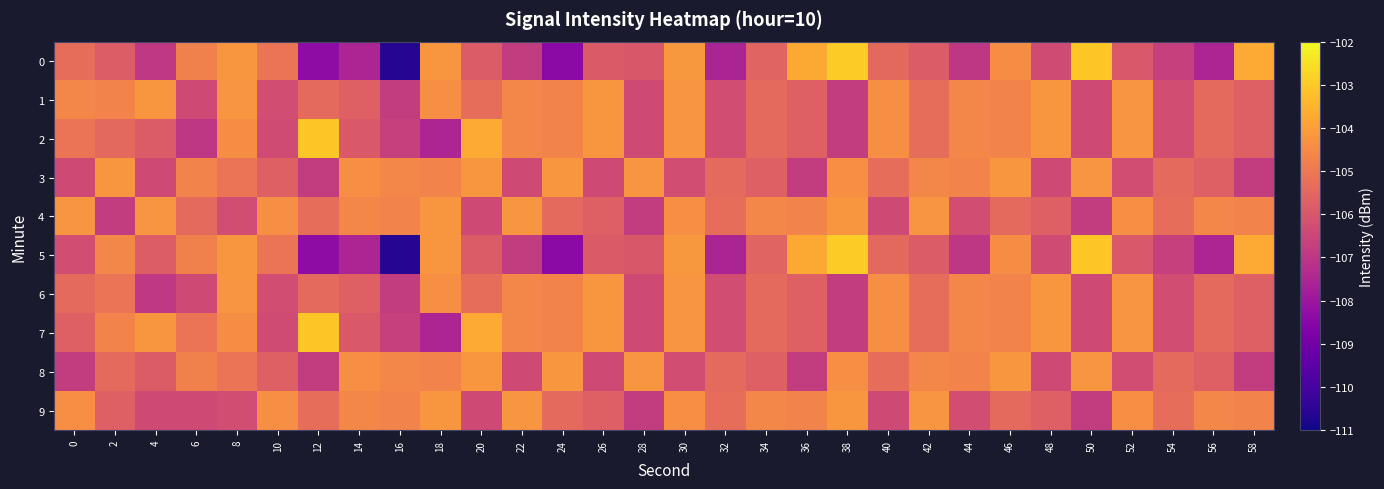

Rank the series at 44 from highest to lowest value.

1, 2, 6, 7, 3, 8, 4, 9, 0, 5